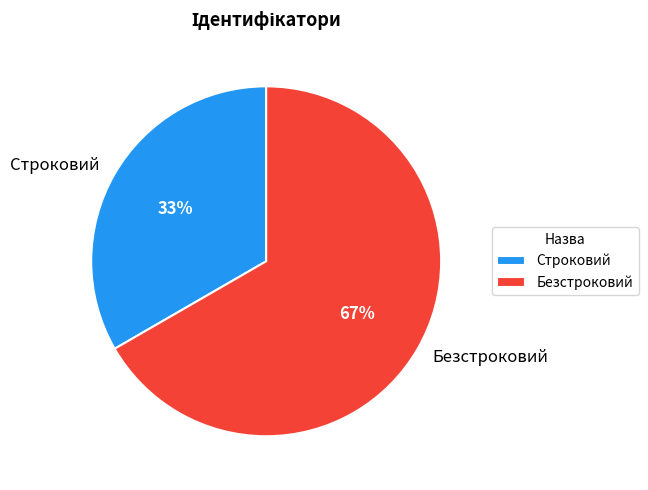

What percentage is the Безстроковий slice, to the nearest percent?

67%